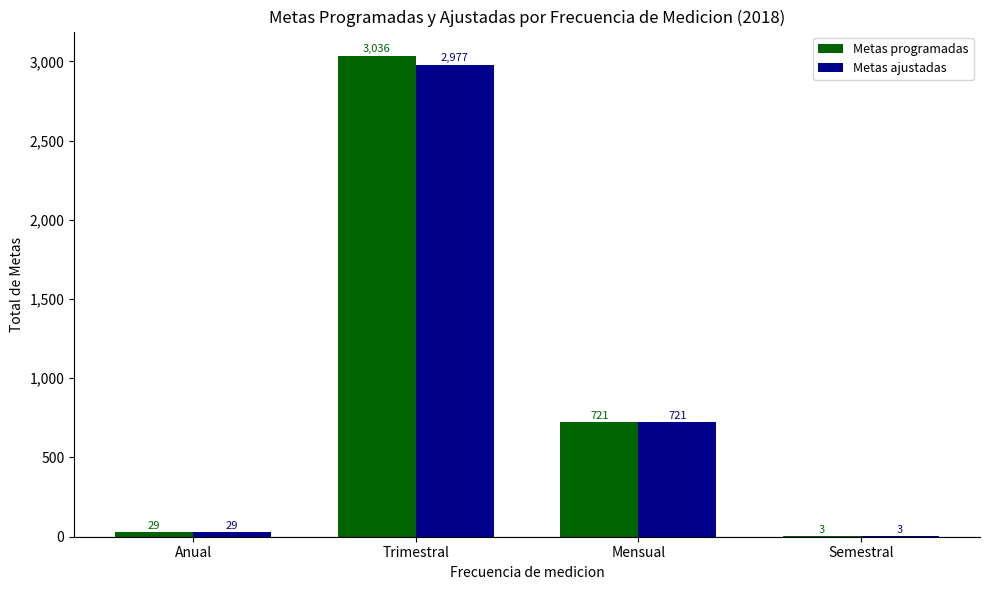

Which series has the largest range (max minus min)?

Metas programadas